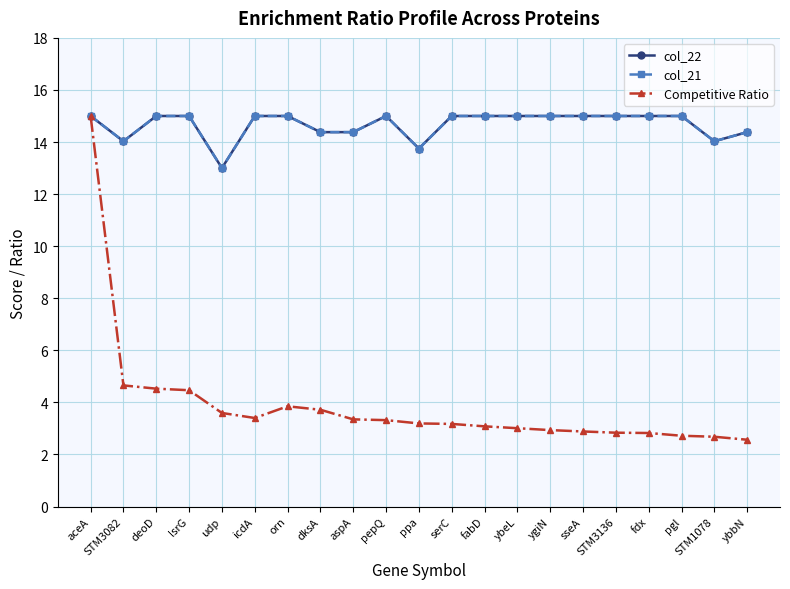

Reading left to right, list all the values displayed in this chart.

col_22: aceA=15.0	STM3082=14.0	deoD=15.0	lsrG=15.0	udp=13.0	icdA=15.0	orn=15.0	dksA=14.4	aspA=14.4	pepQ=15.0	ppa=13.8	serC=15.0	fabD=15.0	ybeL=15.0	ygiN=15.0	sseA=15.0	STM3136=15.0	fdx=15.0	pgl=15.0	STM1078=14.0	ybbN=14.4
col_21: aceA=15.0	STM3082=14.0	deoD=15.0	lsrG=15.0	udp=13.0	icdA=15.0	orn=15.0	dksA=14.4	aspA=14.4	pepQ=15.0	ppa=13.8	serC=15.0	fabD=15.0	ybeL=15.0	ygiN=15.0	sseA=15.0	STM3136=15.0	fdx=15.0	pgl=15.0	STM1078=14.0	ybbN=14.4
Competitive Ratio: aceA=15.0	STM3082=4.7	deoD=4.5	lsrG=4.5	udp=3.6	icdA=3.4	orn=3.8	dksA=3.7	aspA=3.3	pepQ=3.3	ppa=3.2	serC=3.2	fabD=3.1	ybeL=3.0	ygiN=2.9	sseA=2.9	STM3136=2.8	fdx=2.8	pgl=2.7	STM1078=2.7	ybbN=2.6